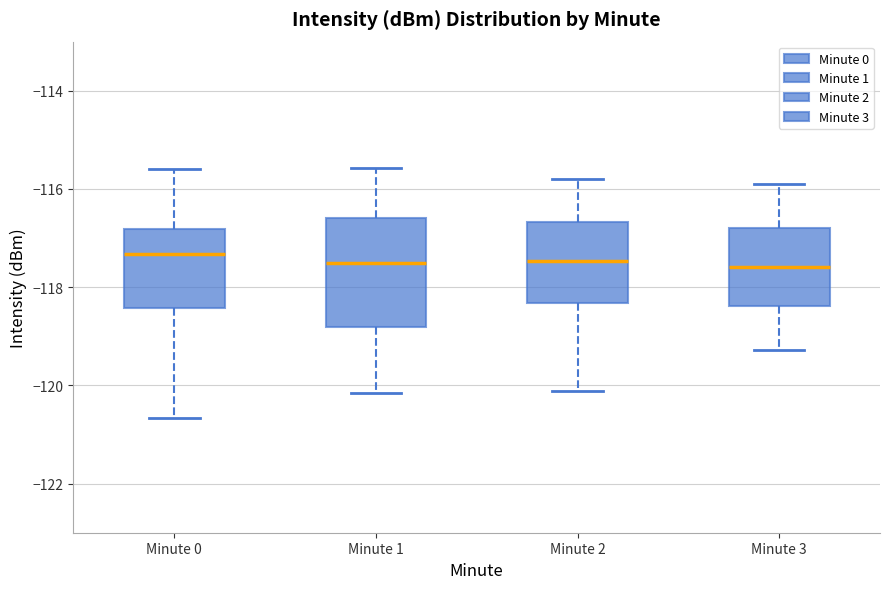

Reading left to right, transcribe this box plot: for each box, give where its median line is, the range the box spans, and where its two whiskers end, as read against the y-axis. The values are not printed on the chart, so give them approximately, as read against the axis.

Minute 0: median -117.4, box -118.4 to -116.8, whiskers -120.6 to -115.6
Minute 1: median -117.6, box -118.8 to -116.6, whiskers -120.2 to -115.6
Minute 2: median -117.4, box -118.4 to -116.6, whiskers -120.2 to -115.8
Minute 3: median -117.6, box -118.4 to -116.8, whiskers -119.2 to -115.8